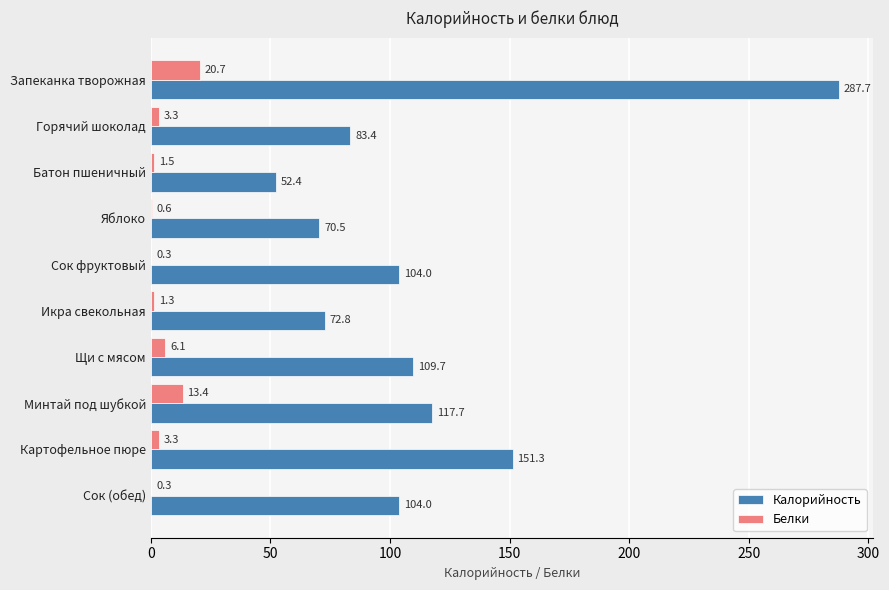

At which label does Калорийность reach its peak?

Запеканка творожная